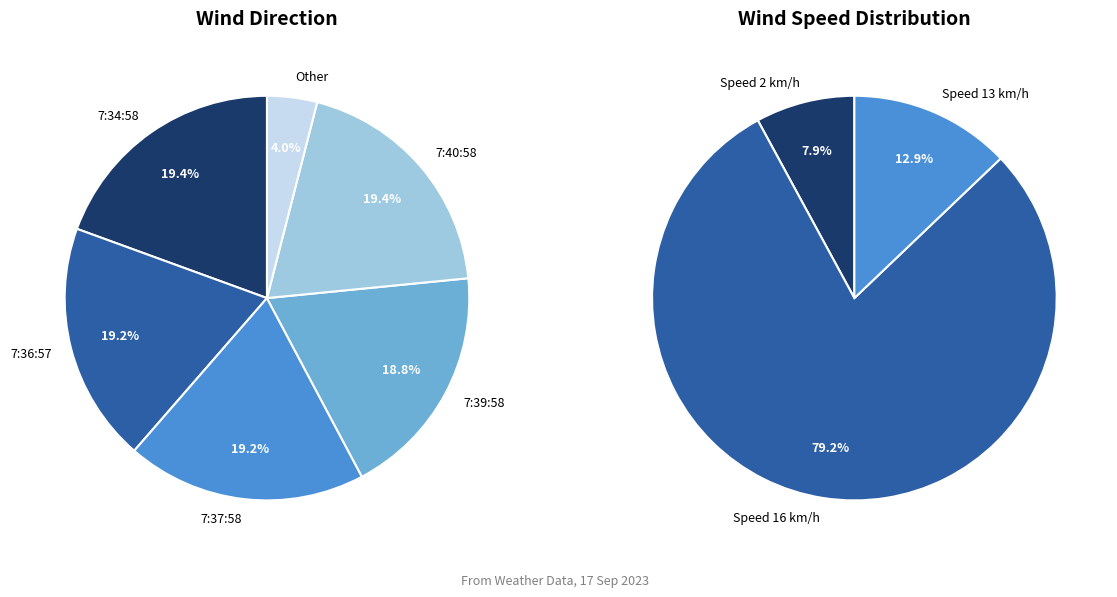

Does 7:37:58 represent more than half of the total?

No